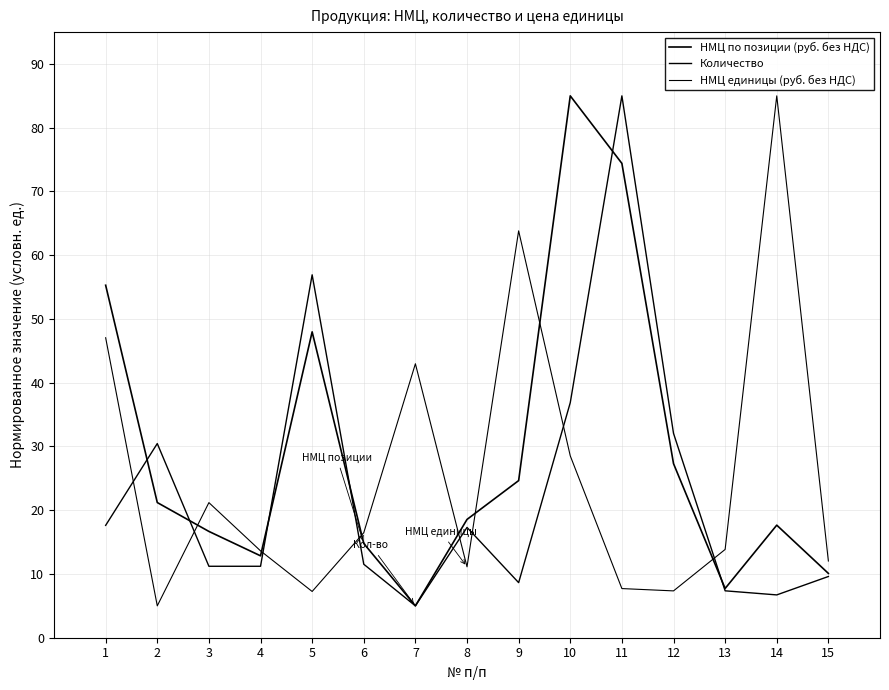

How many lines are shown in the chart?

3